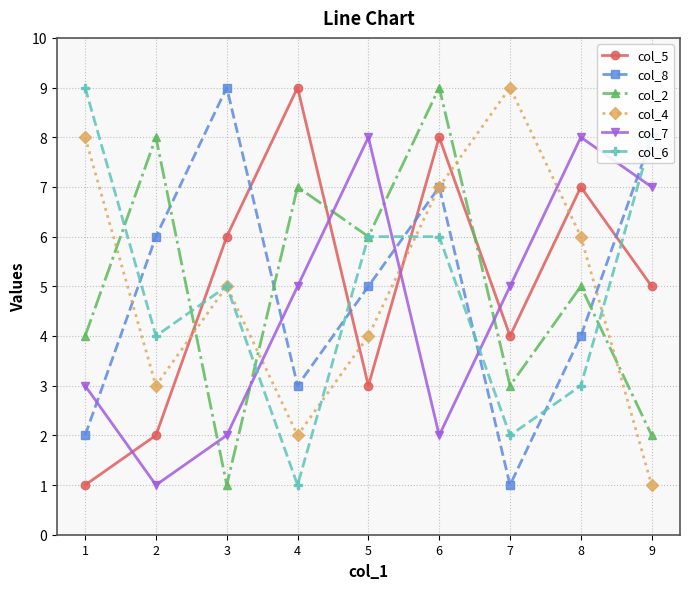

Reading left to right, extract all data points from this chart.

col_5: 1=1	2=2	3=6	4=9	5=3	6=8	7=4	8=7	9=5
col_8: 1=2	2=6	3=9	4=3	5=5	6=7	7=1	8=4	9=8
col_2: 1=4	2=8	3=1	4=7	5=6	6=9	7=3	8=5	9=2
col_4: 1=8	2=3	3=5	4=2	5=4	6=7	7=9	8=6	9=1
col_7: 1=3	2=1	3=2	4=5	5=8	6=2	7=5	8=8	9=7
col_6: 1=9	2=4	3=5	4=1	5=6	6=6	7=2	8=3	9=8